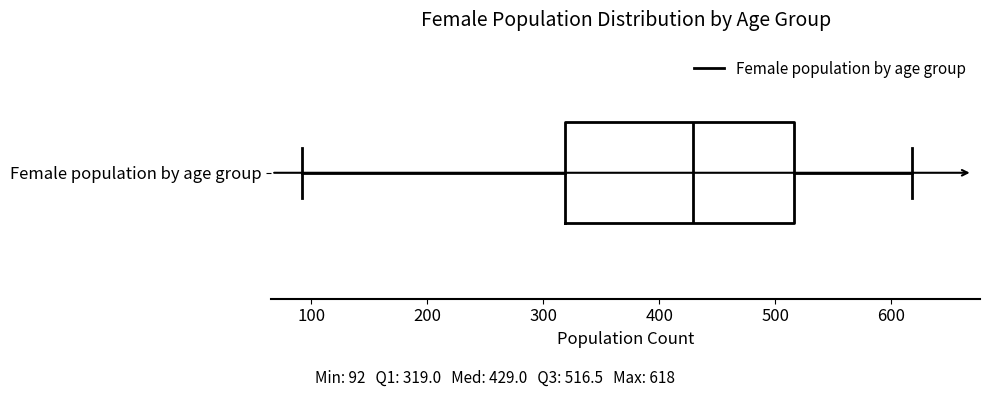

Read this box plot against the x-axis: the position of the median line, the range covered by the box, and the ends of both whiskers. The values are not printed on the chart, so give them approximately, as read against the axis.

median 430, box 320 to 520, whiskers 90 to 620